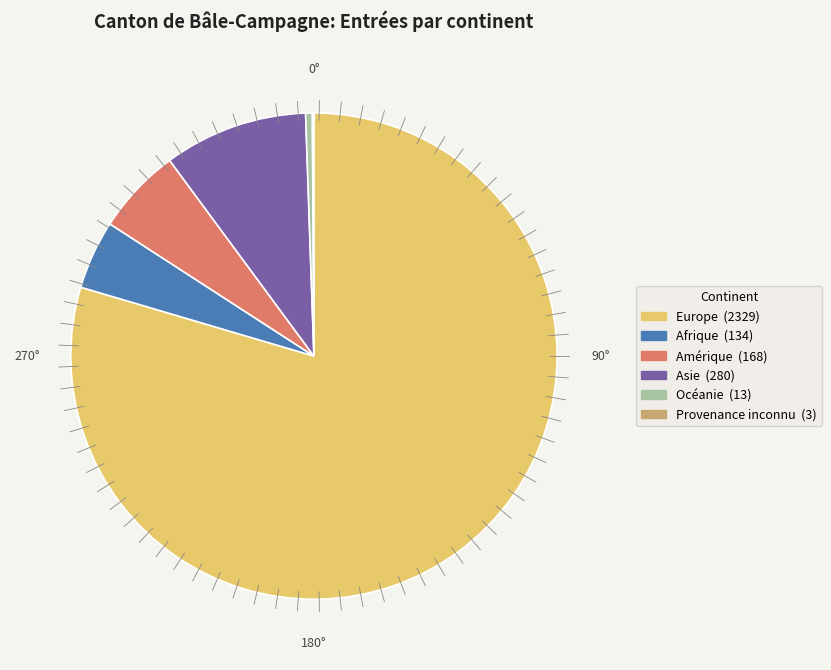

Which has a higher value, Océanie or Afrique?

Afrique